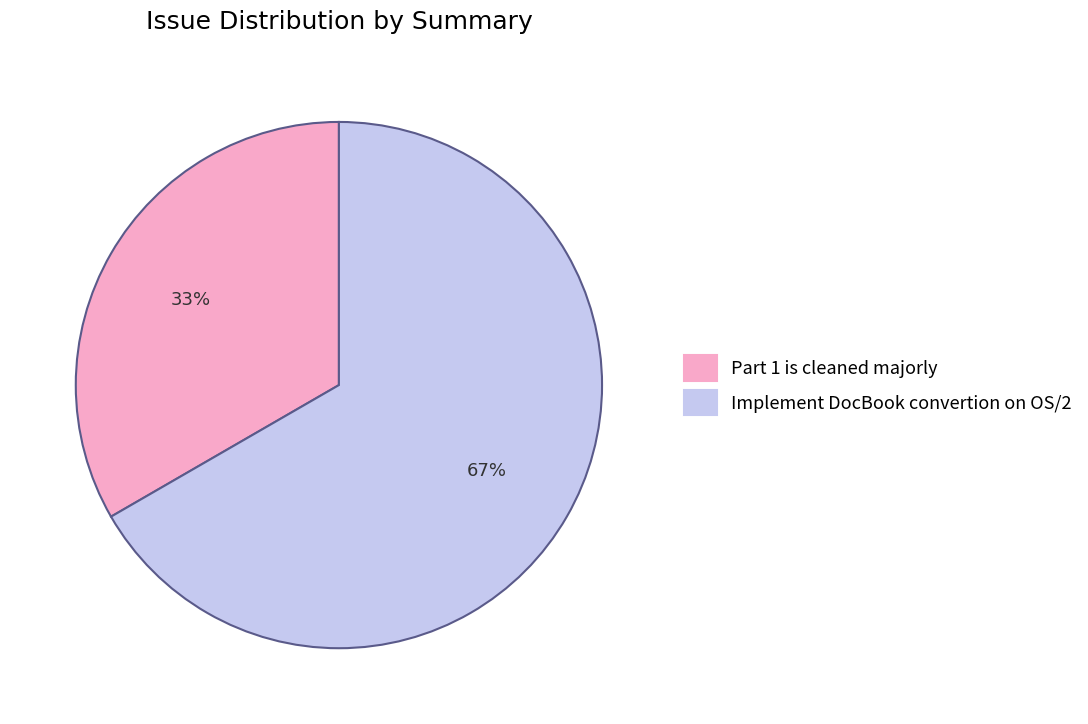

Do Part 1 is cleaned majorly and Implement DocBook convertion on OS/2 together represent more than half of the pie?

Yes